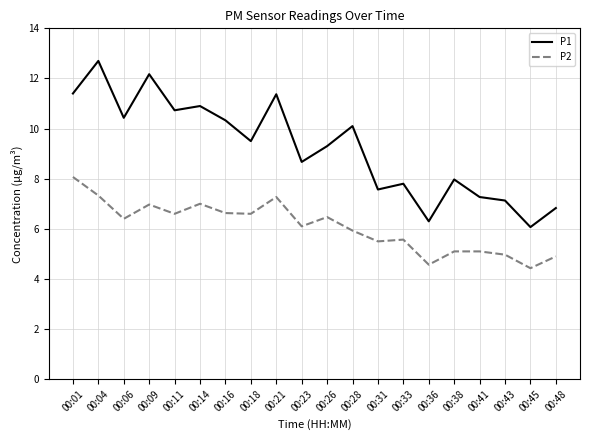

Is the value of P1 at 00:38 greater than the value of P2 at 00:21?

Yes